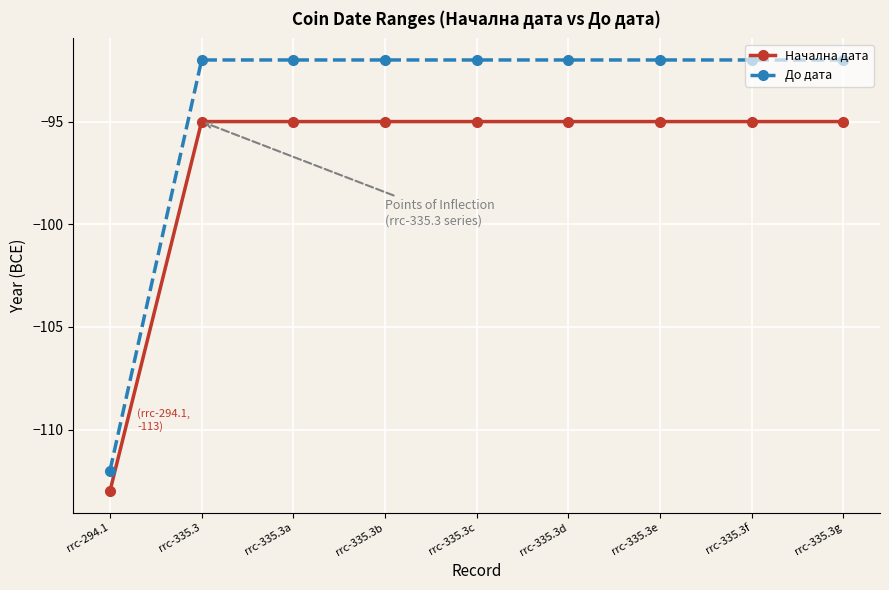

What is the value of the До дата point at the 2nd from the left?

-92